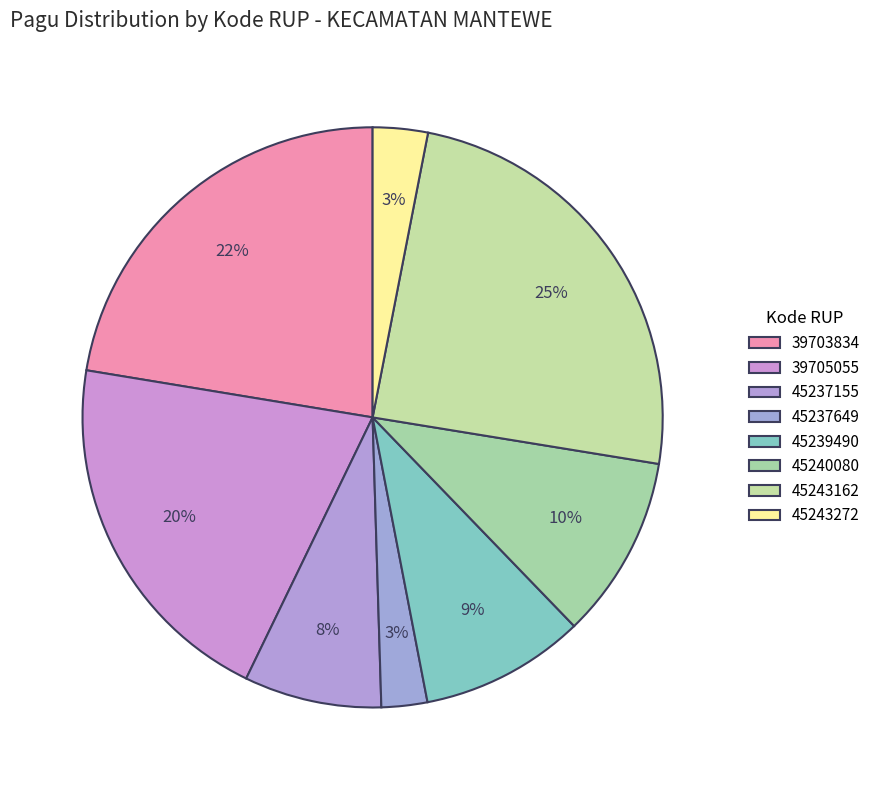

How many slices are in this pie chart?

8